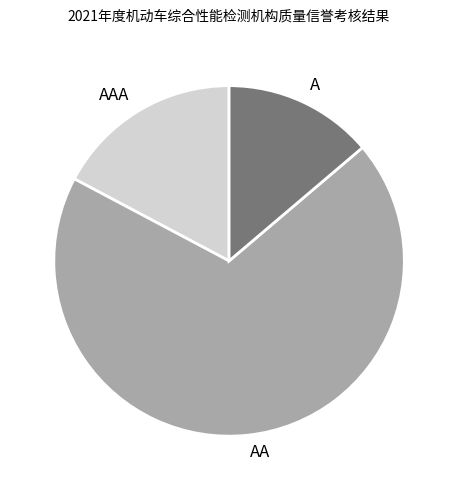

Which slice is the largest?

AA